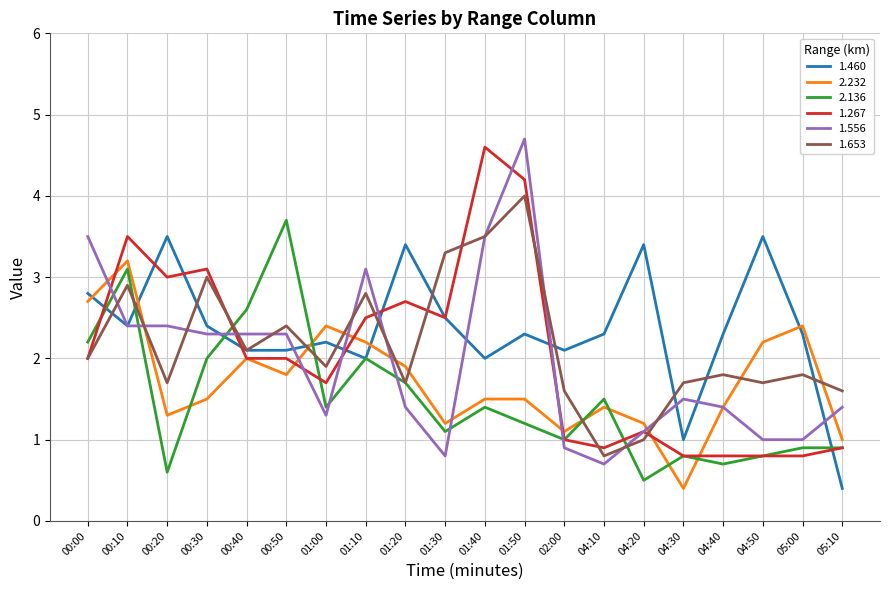

What position from the right is 05:00?

2